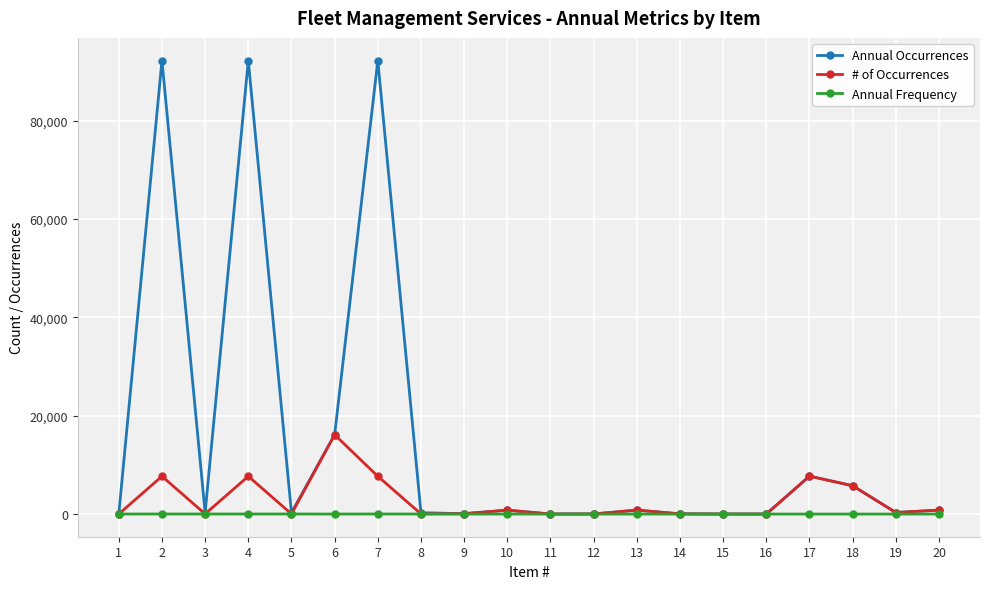

The Annual Occurrences series shows 276 at 5. True or false?

True